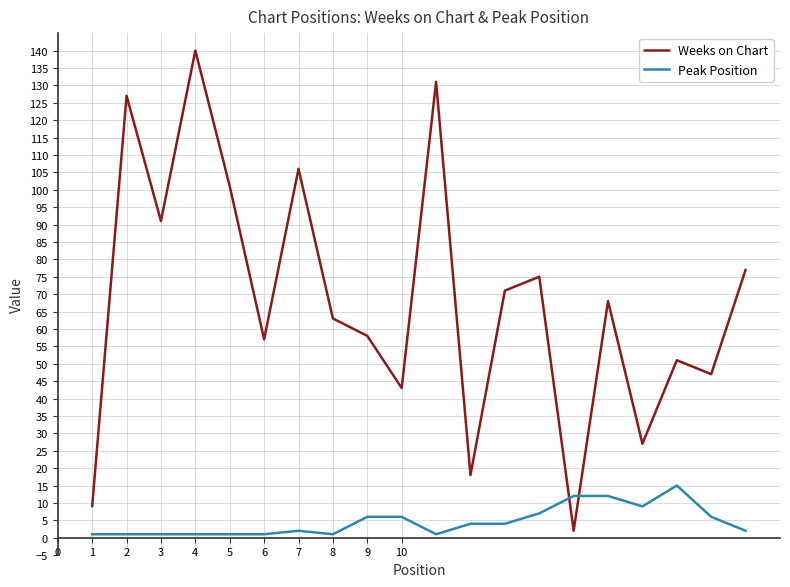

How many categories are shown in the chart?

20